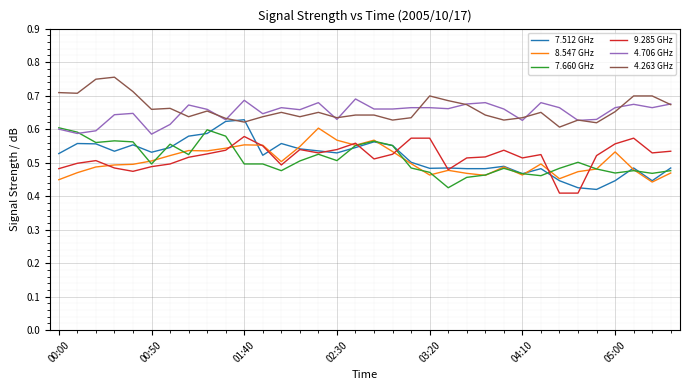

True or false: 8.547 GHz and 4.263 GHz cross at least once.

False